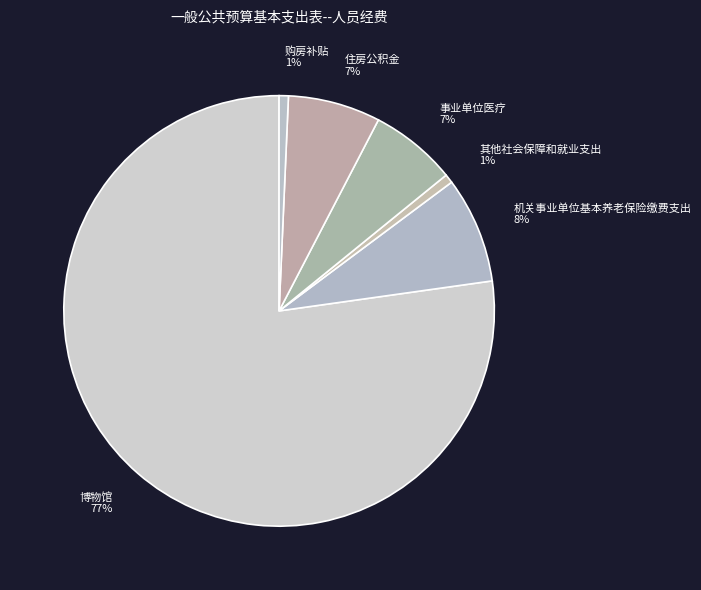

To the nearest percent, what is the difference between the 住房公积金 and 购房补贴 slice percentages?

6%